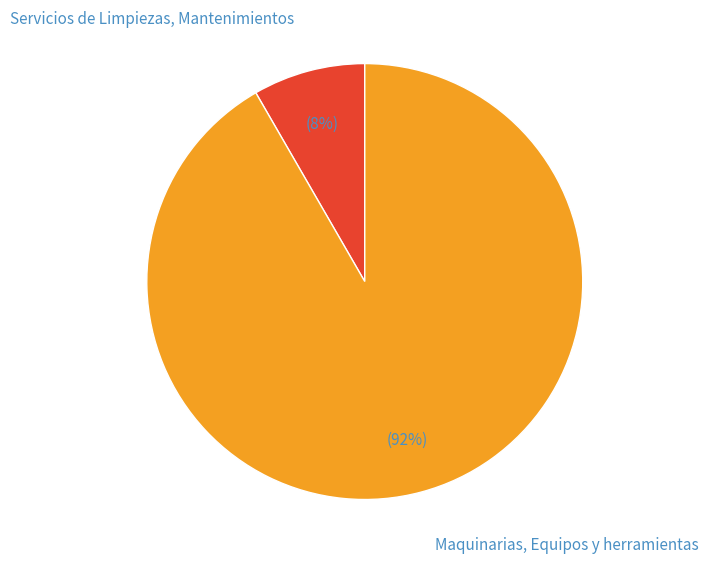

Combined, do Servicios de Limpiezas, Mantenimientos and Maquinarias, Equipos y herramientas account for over 50%?

Yes